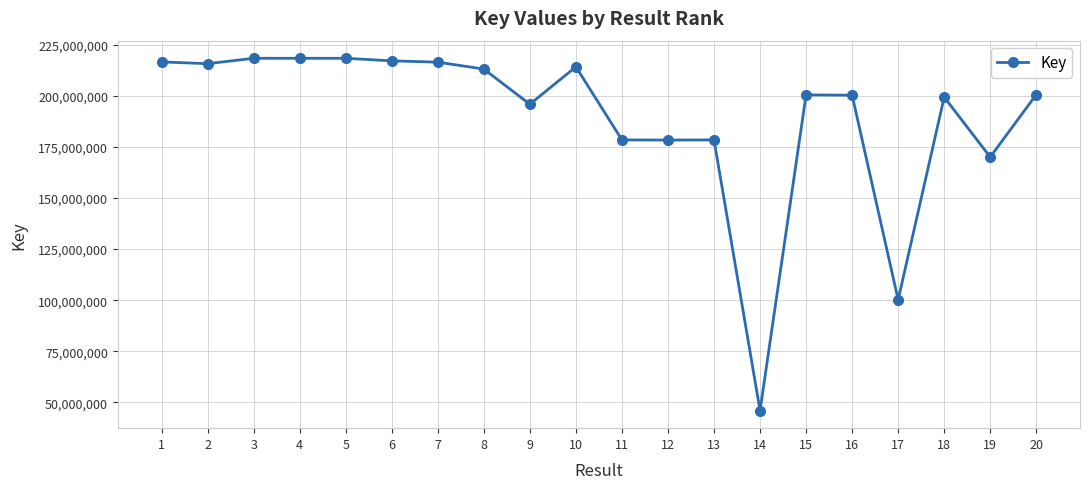

True or false: there are more than 2 points higher than both neighbors.

True